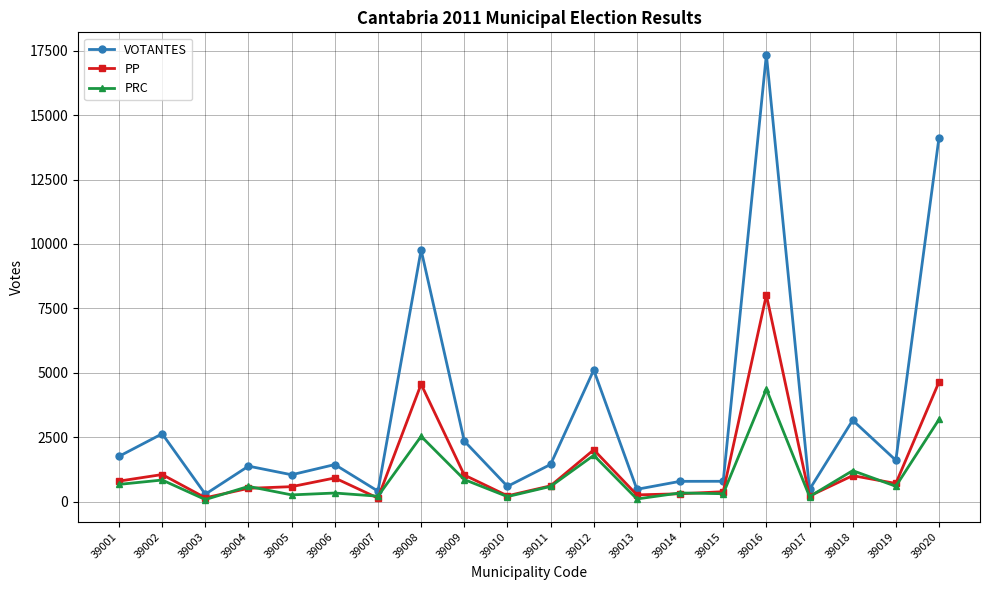

Which series changed the most between 39012 and 39019?

VOTANTES